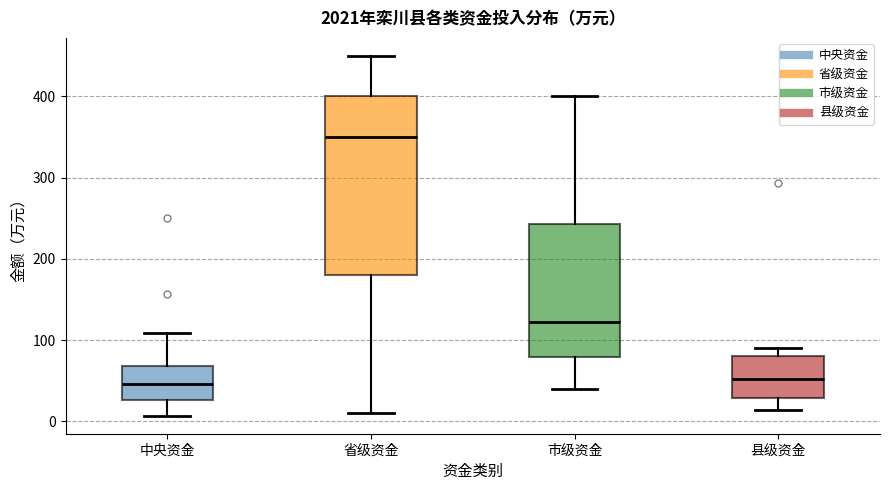

Where does the median line of the box for 县级资金 sit on the y-axis? The values are not printed on the chart, so give them approximately, as read against the axis.

50